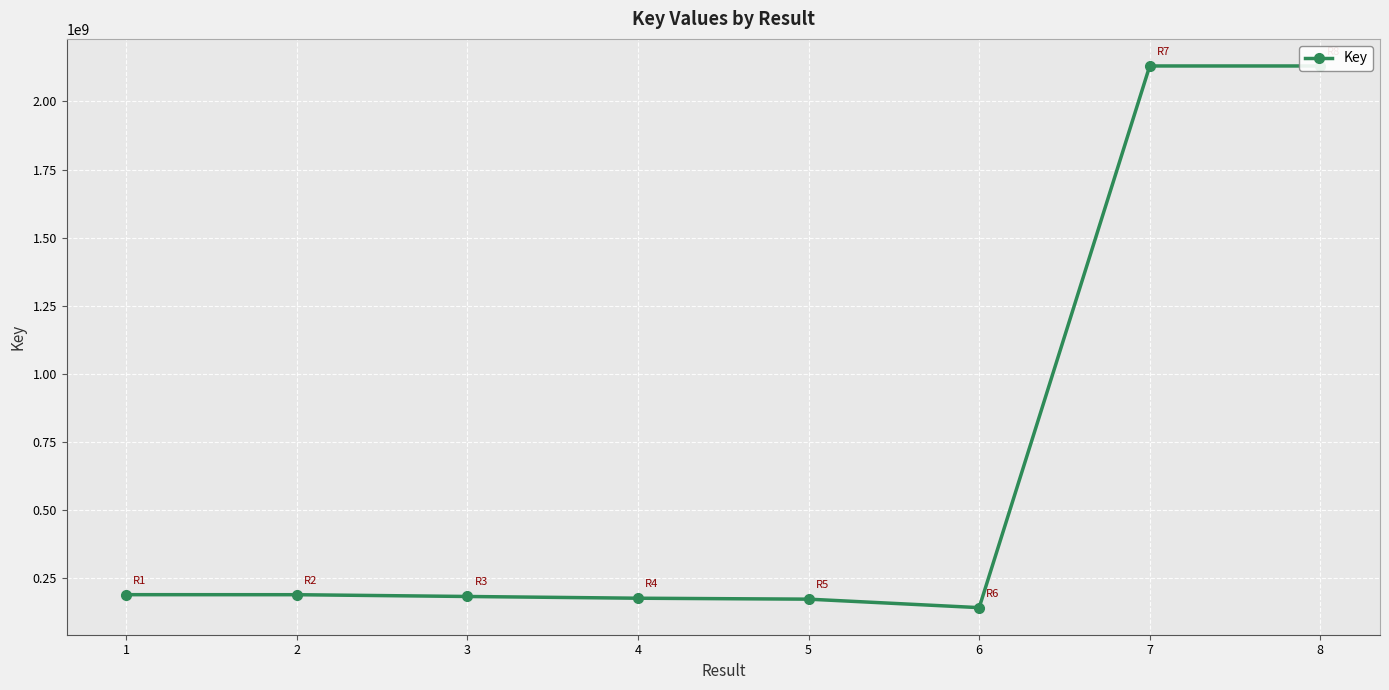

The value at 4 is 241087607. True or false?

False